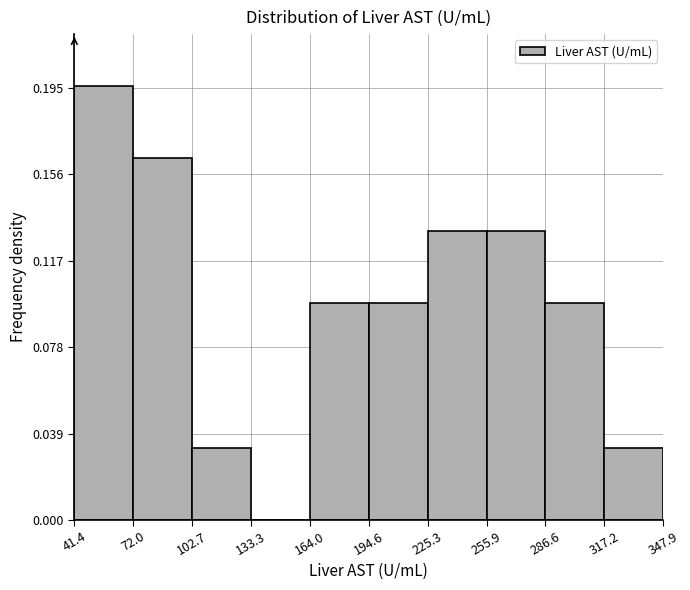

What is the height of the bar covering 255.9 to 286.6 on the x-axis? The values are not printed on the chart, so give them approximately, as read against the axis.

0.130